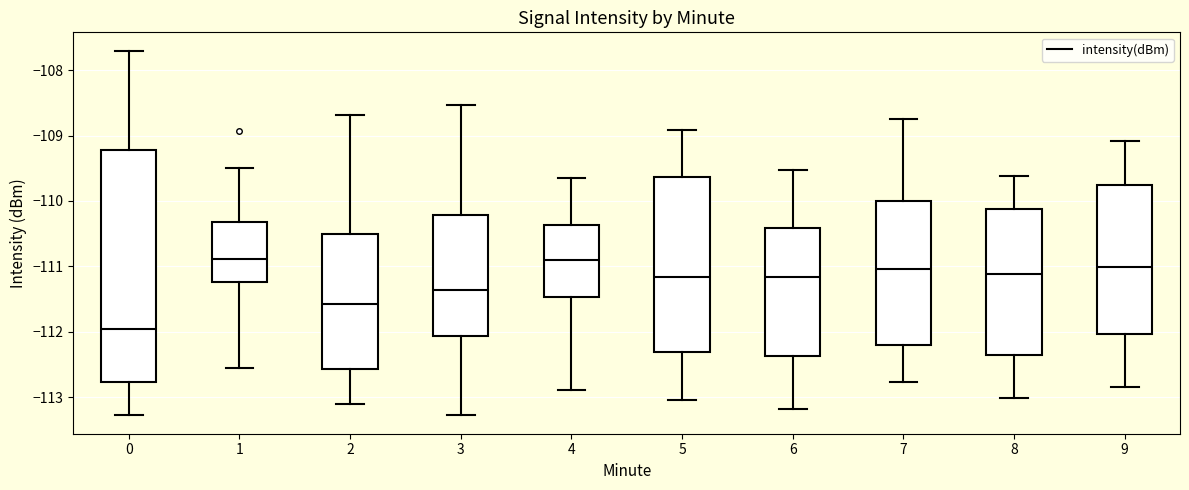

Reading left to right, read every box against the y-axis: the position of its median line, the range the box covers, and the ends of its whiskers. The values are not printed on the chart, so give them approximately, as read against the axis.

0: median -112.0, box -112.8 to -109.2, whiskers -113.3 to -107.7
1: median -110.9, box -111.2 to -110.3, whiskers -112.5 to -109.5
2: median -111.6, box -112.6 to -110.5, whiskers -113.1 to -108.7
3: median -111.4, box -112.1 to -110.2, whiskers -113.3 to -108.5
4: median -110.9, box -111.5 to -110.4, whiskers -112.9 to -109.6
5: median -111.2, box -112.3 to -109.6, whiskers -113.0 to -108.9
6: median -111.2, box -112.4 to -110.4, whiskers -113.2 to -109.5
7: median -111.0, box -112.2 to -110.0, whiskers -112.8 to -108.7
8: median -111.1, box -112.4 to -110.1, whiskers -113.0 to -109.6
9: median -111.0, box -112.0 to -109.8, whiskers -112.8 to -109.1